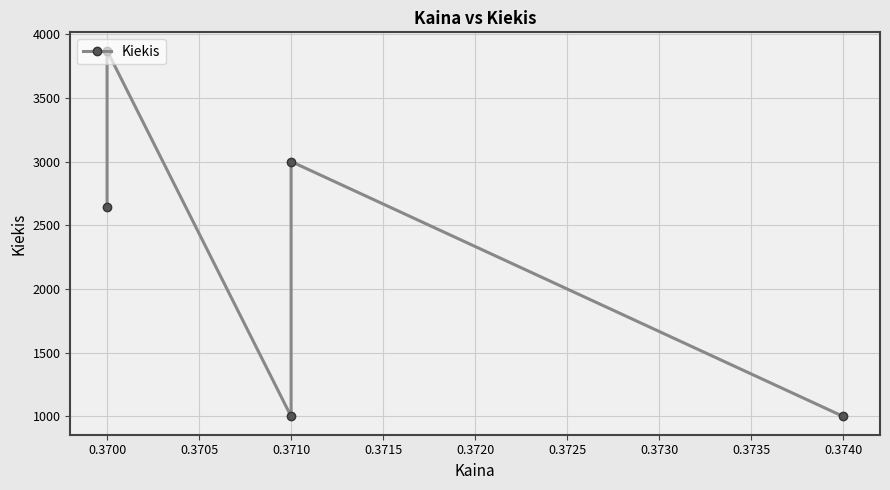

Does the chart display data point markers on the line(s)?

Yes